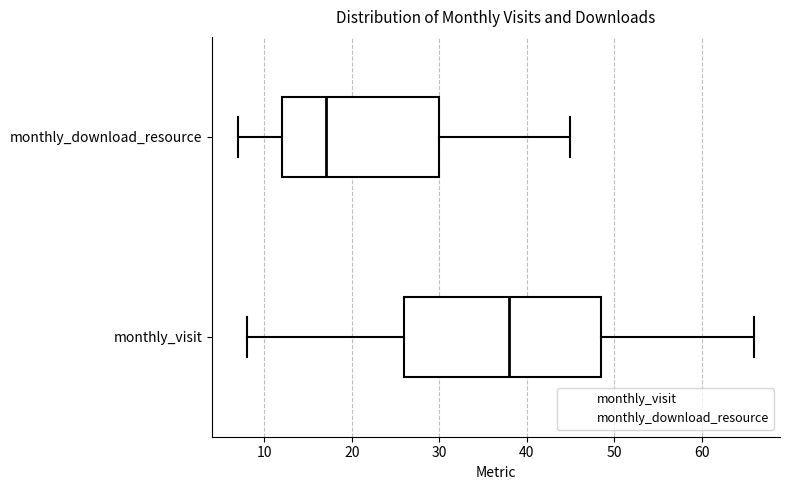

Which box has the furthest to the left median line?

monthly_download_resource